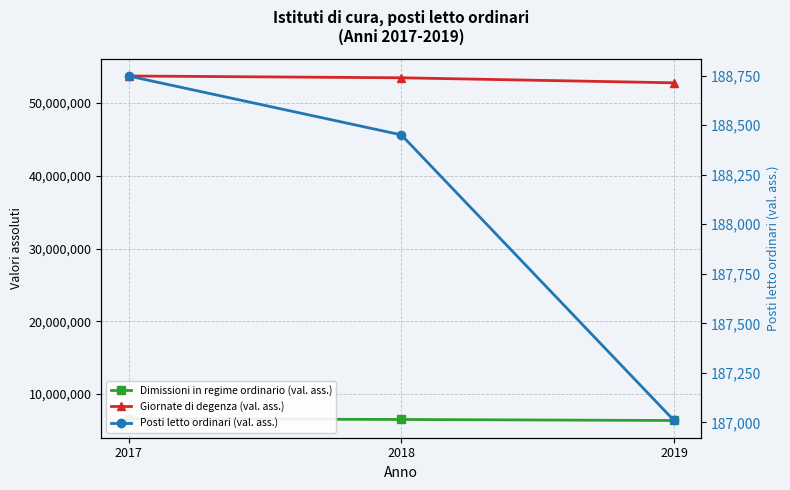

At which label does Giornate di degenza (val. ass.) first exceed 53470106?

2017